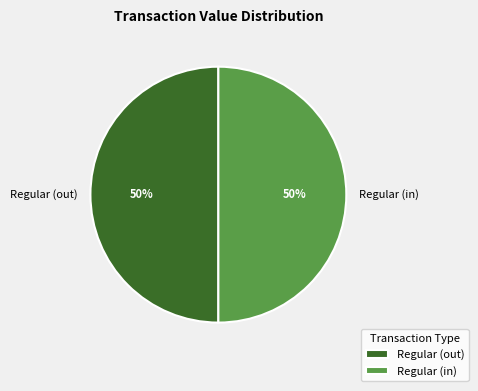

What percentage is the Regular (out) slice, to the nearest percent?

50%